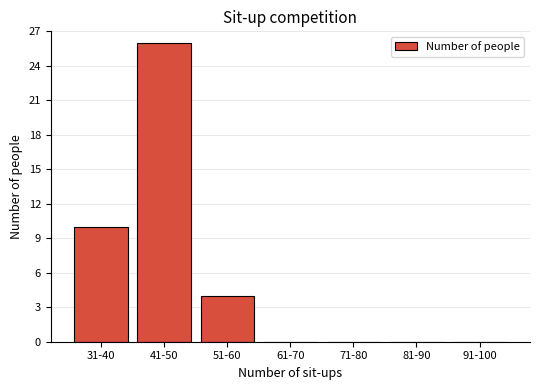

Reading left to right, what are all the values shown in this chart?

31-40=10	41-50=26	51-60=4	61-70=0	71-80=0	81-90=0	91-100=0